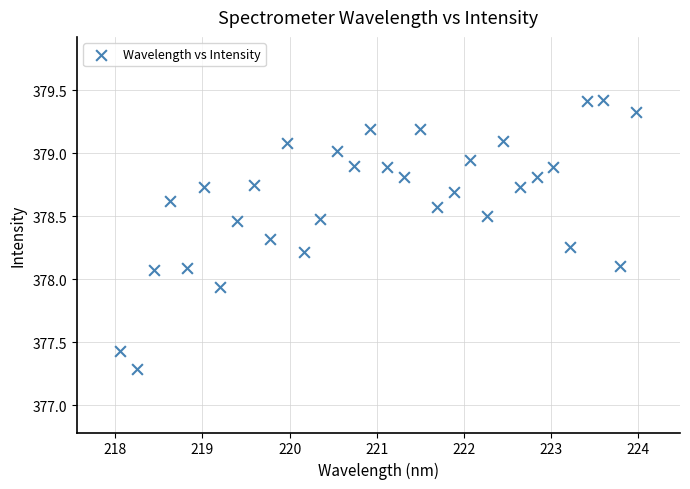

What is the range of Y values (max minus min)?

2.1